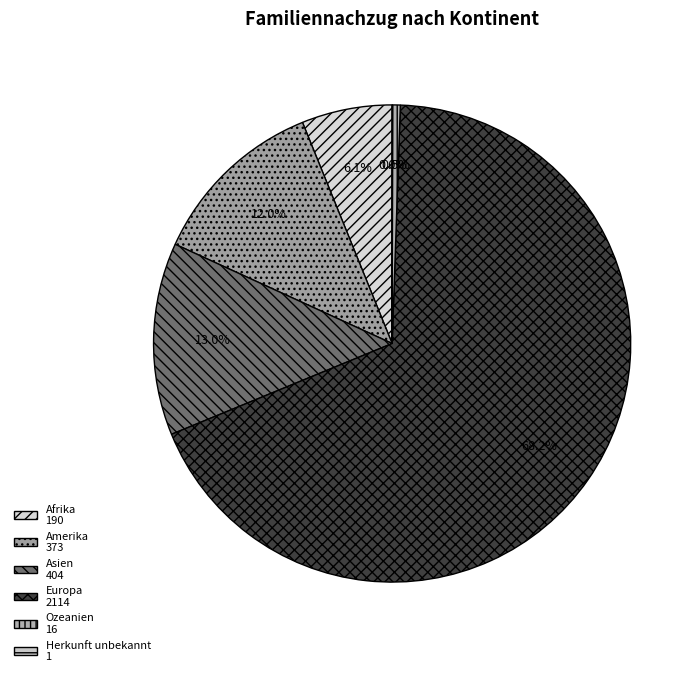

How many slices are in this pie chart?

6